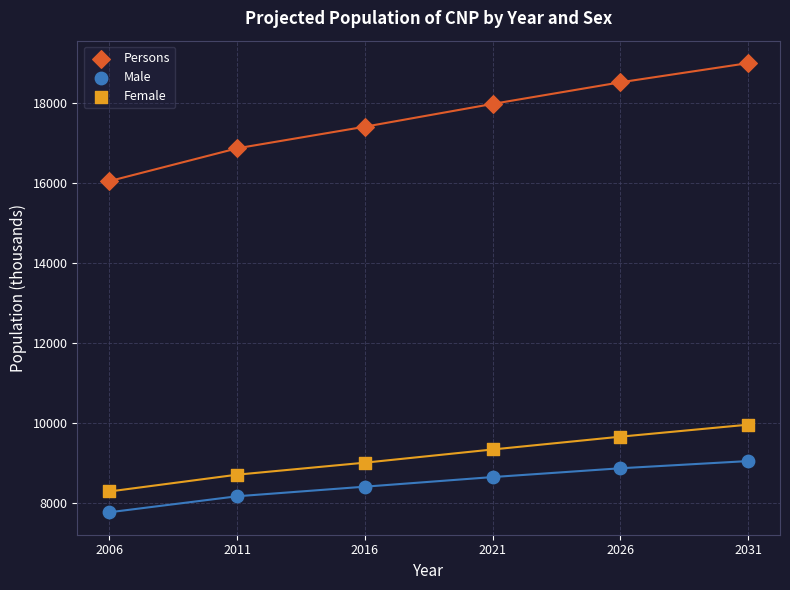

Which series reaches the minimum Y coordinate?

Male